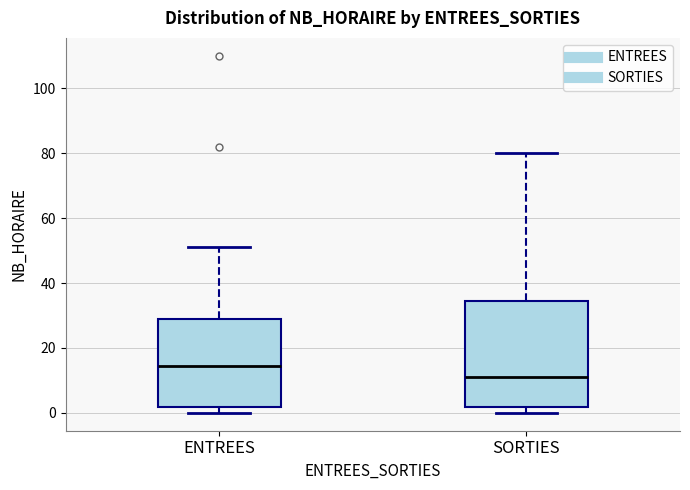

Where does the median line of the box for ENTREES sit on the y-axis? The values are not printed on the chart, so give them approximately, as read against the axis.

14